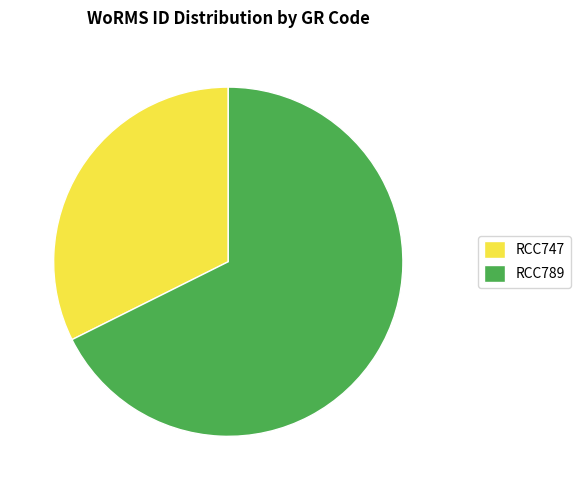

Approximately how many times larger is the value at RCC747 compared to RCC789?

0.5